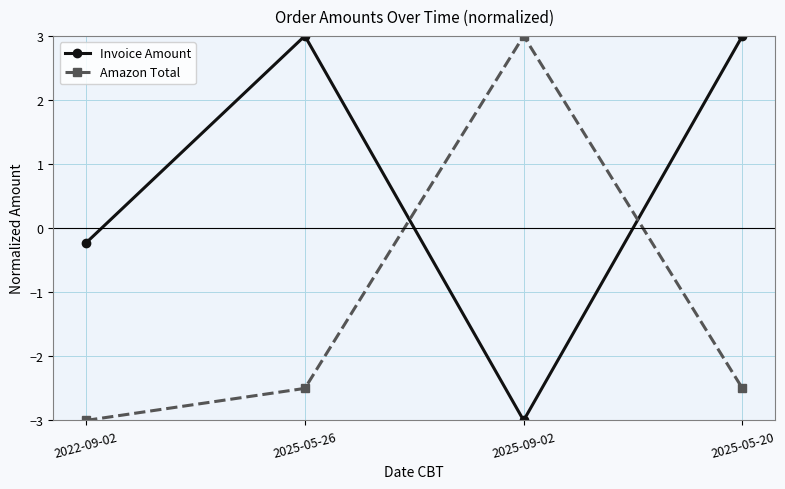

Does the chart have visible grid lines?

Yes